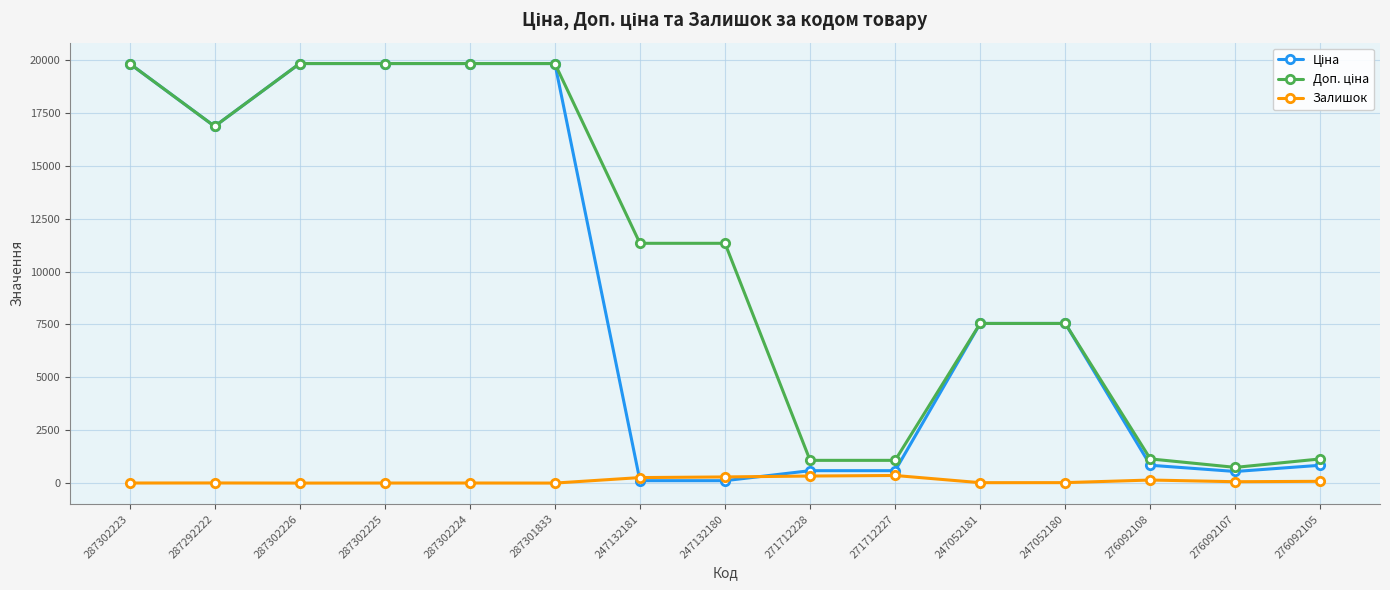

Is this an area chart (filled region under the line)?

No